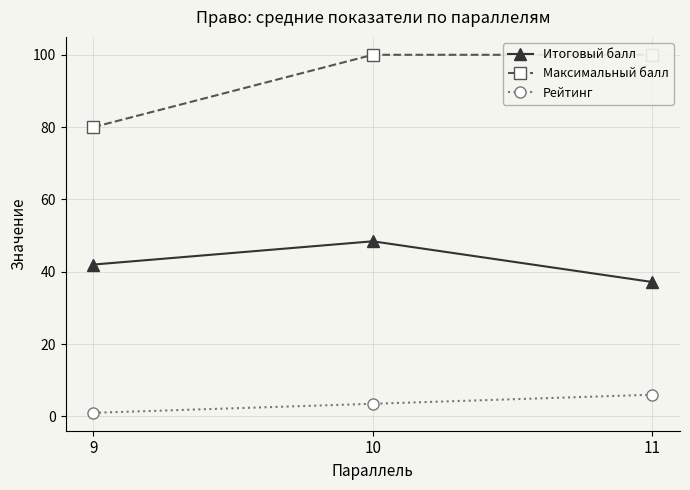

What are all the series names shown in the legend?

Итоговый балл, Максимальный балл, Рейтинг